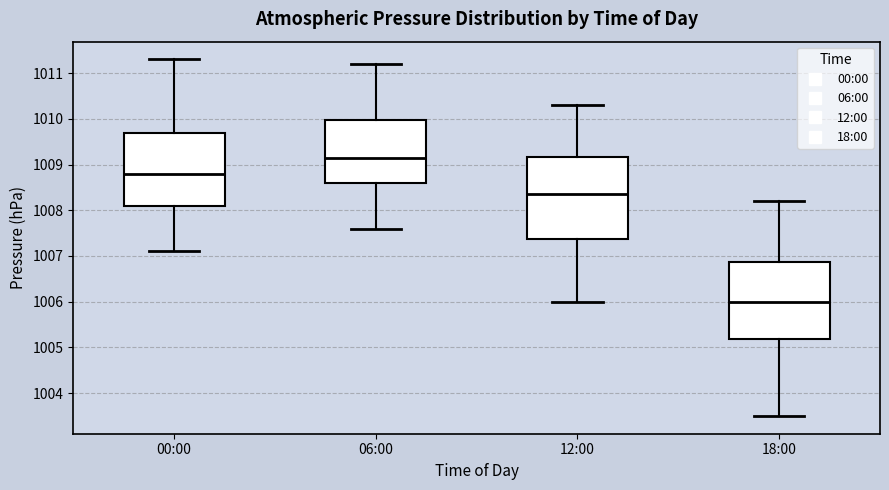

Reading left to right, read every box against the y-axis: the position of its median line, the range the box covers, and the ends of its whiskers. The values are not printed on the chart, so give them approximately, as read against the axis.

00:00: median 1008.8, box 1008.1 to 1009.7, whiskers 1007.1 to 1011.3
06:00: median 1009.2, box 1008.6 to 1010.0, whiskers 1007.6 to 1011.2
12:00: median 1008.4, box 1007.4 to 1009.2, whiskers 1006.0 to 1010.3
18:00: median 1006.0, box 1005.2 to 1006.9, whiskers 1003.5 to 1008.2